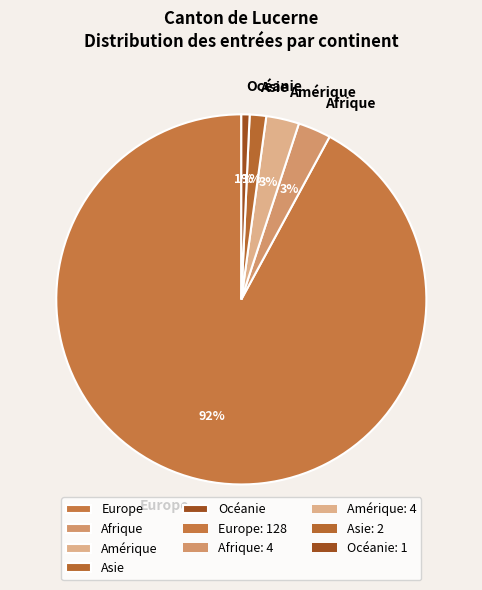

The Afrique slice represents 3% of the pie. True or false?

True